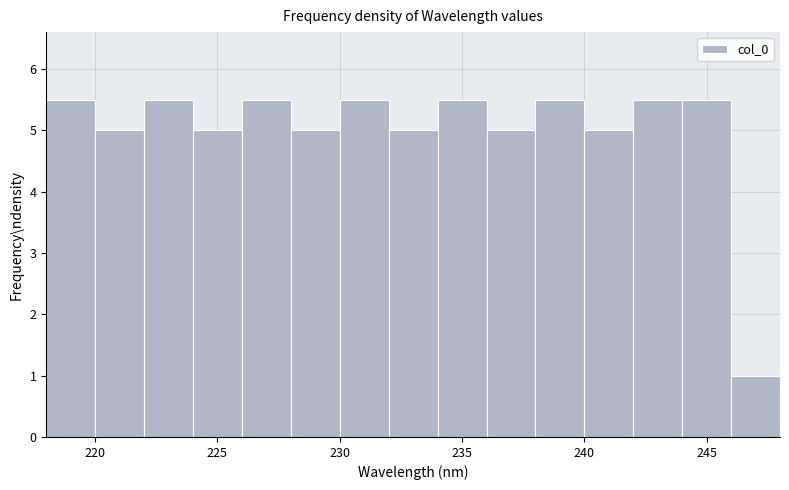

Reading left to right, transcribe this chart: for each bar, give the range it covers on the x-axis and its height. The values are not printed on the chart, so give them approximately, as read against the axis.

218 to 220: 5.5
220 to 222: 5.0
222 to 224: 5.5
224 to 226: 5.0
226 to 228: 5.5
228 to 230: 5.0
230 to 232: 5.5
232 to 234: 5.0
234 to 236: 5.5
236 to 238: 5.0
238 to 240: 5.5
240 to 242: 5.0
242 to 244: 5.5
244 to 246: 5.5
246 to 248: 1.0